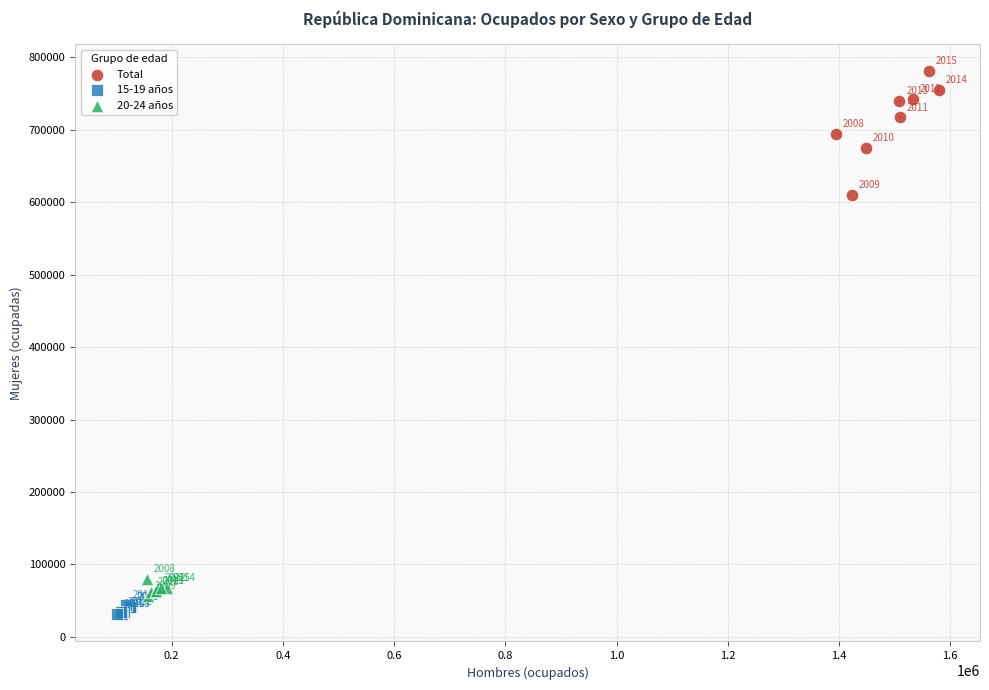

Which series contains the highest Y value?

Total